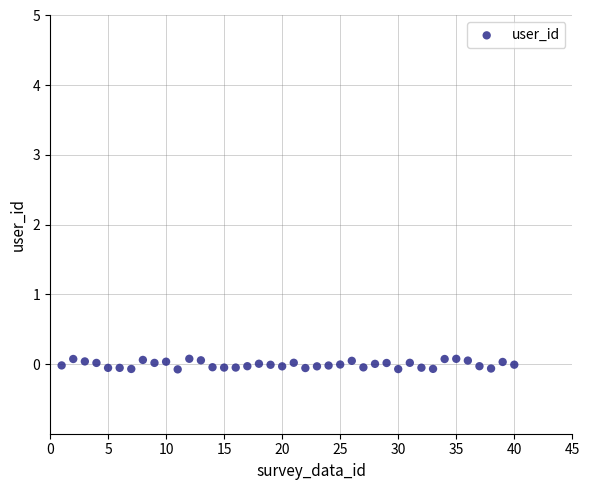

What is the range of X values (max minus min)?

39.0